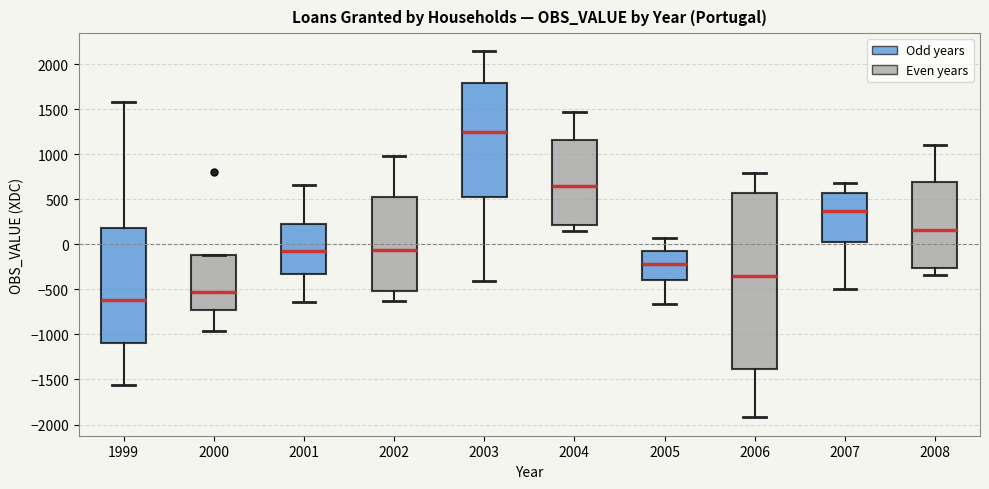

Which box is the tallest, from its lower edge to its upper edge?

2006